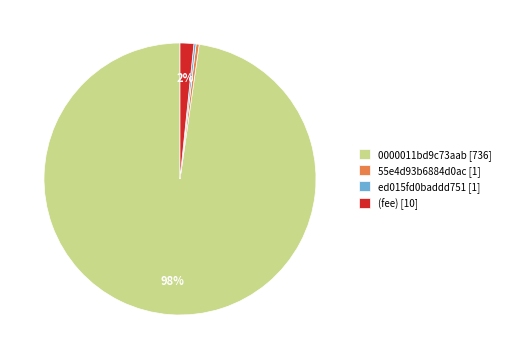

Which category accounts for the majority?

0000011bd9c73aab [736]